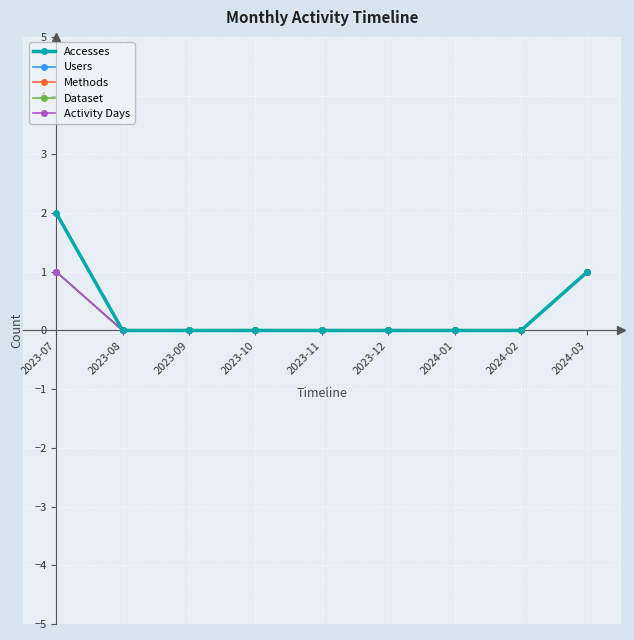

Is this an area chart (filled region under the line)?

No